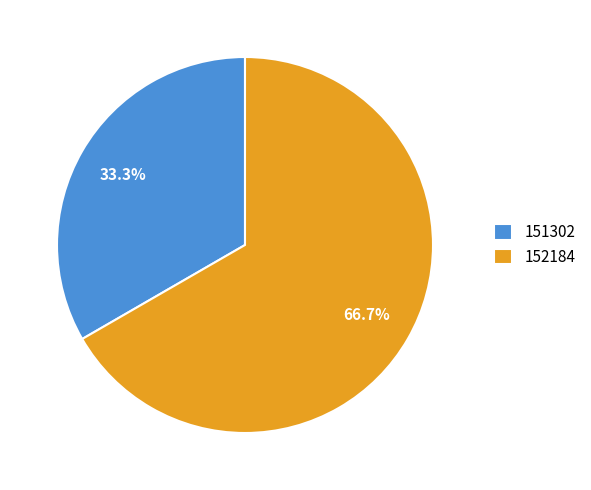

To the nearest percent, what portion does 151302 represent?

33%